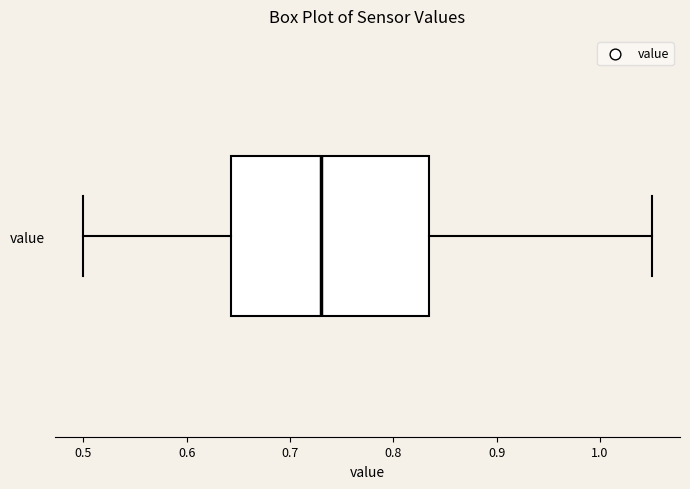

Read this box plot against the x-axis: the position of the median line, the range covered by the box, and the ends of both whiskers. The values are not printed on the chart, so give them approximately, as read against the axis.

median 0.73, box 0.64 to 0.84, whiskers 0.50 to 1.05